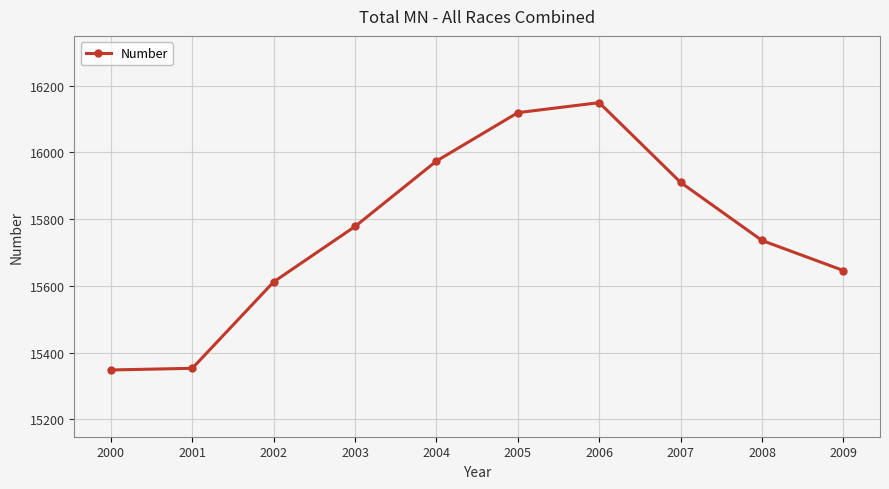

Which has a higher value, 2001 or 2007?

2007